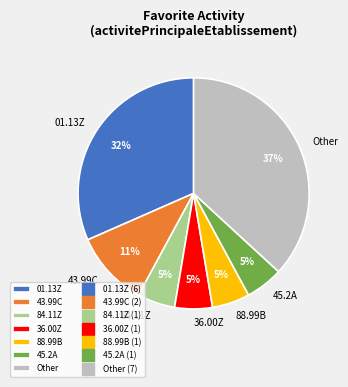

How many slices are in this pie chart?

7